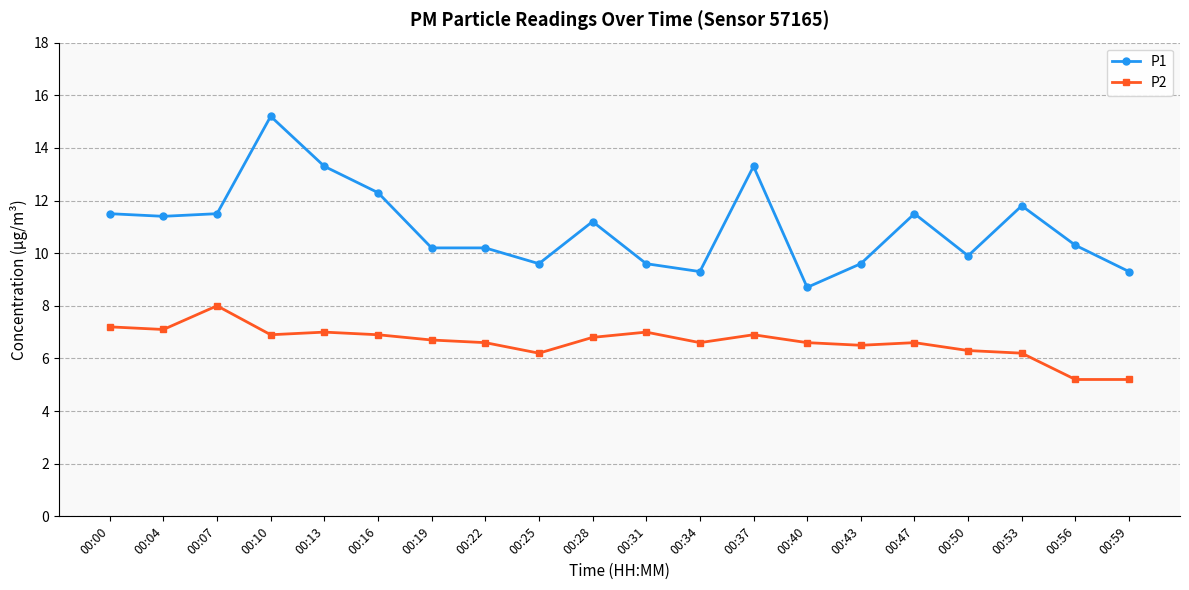

Reading left to right, list all the values displayed in this chart.

P1: 00:00=11.5	00:04=11.4	00:07=11.5	00:10=15.2	00:13=13.3	00:16=12.3	00:19=10.2	00:22=10.2	00:25=9.6	00:28=11.2	00:31=9.6	00:34=9.3	00:37=13.3	00:40=8.7	00:43=9.6	00:47=11.5	00:50=9.9	00:53=11.8	00:56=10.3	00:59=9.3
P2: 00:00=7.2	00:04=7.1	00:07=8.0	00:10=6.9	00:13=7.0	00:16=6.9	00:19=6.7	00:22=6.6	00:25=6.2	00:28=6.8	00:31=7.0	00:34=6.6	00:37=6.9	00:40=6.6	00:43=6.5	00:47=6.6	00:50=6.3	00:53=6.2	00:56=5.2	00:59=5.2